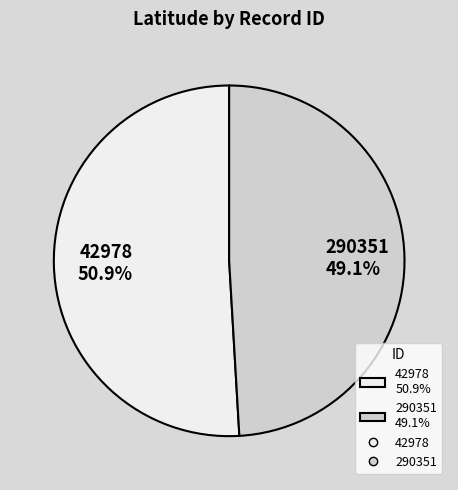

What percentage is the 290351 slice, to the nearest percent?

49%